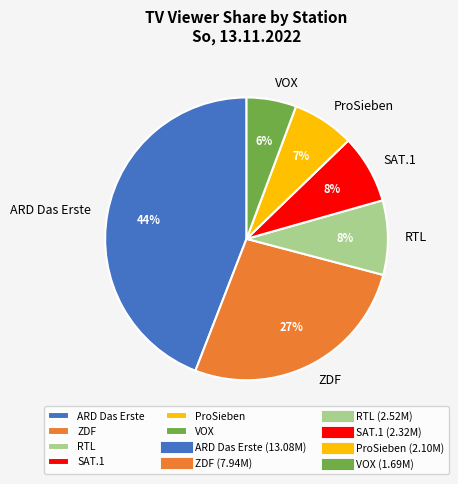

Approximately how many times larger is the value at ZDF compared to SAT.1?

3.4